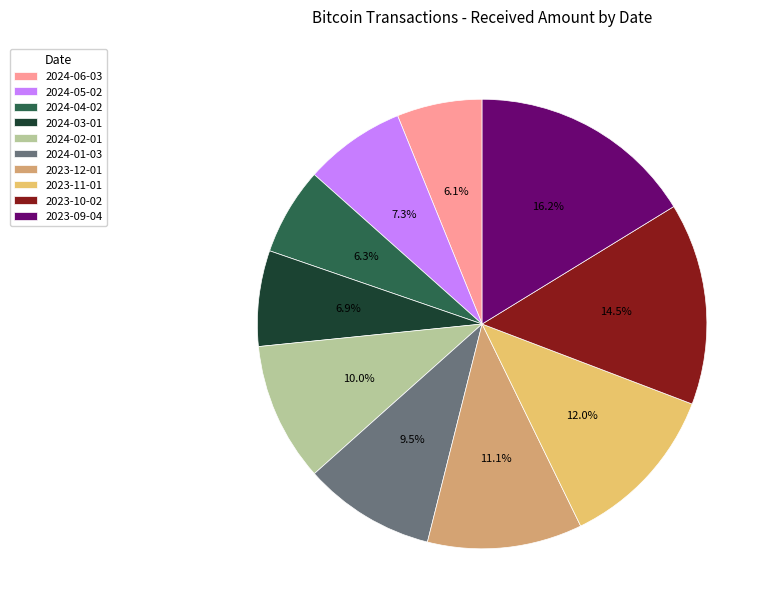

What percentage is the 2024-05-02 slice, to the nearest percent?

7%